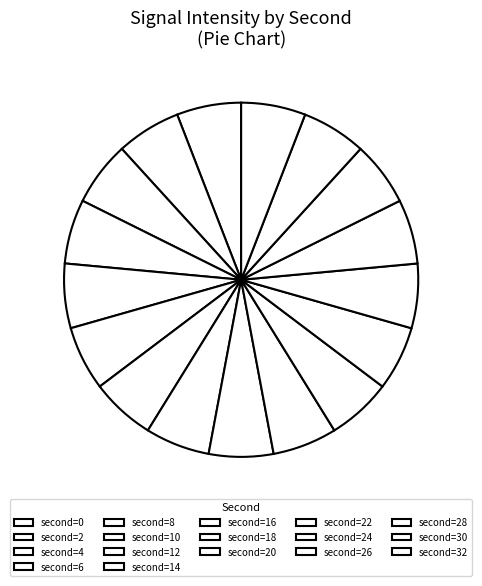

How many slices are in this pie chart?

17